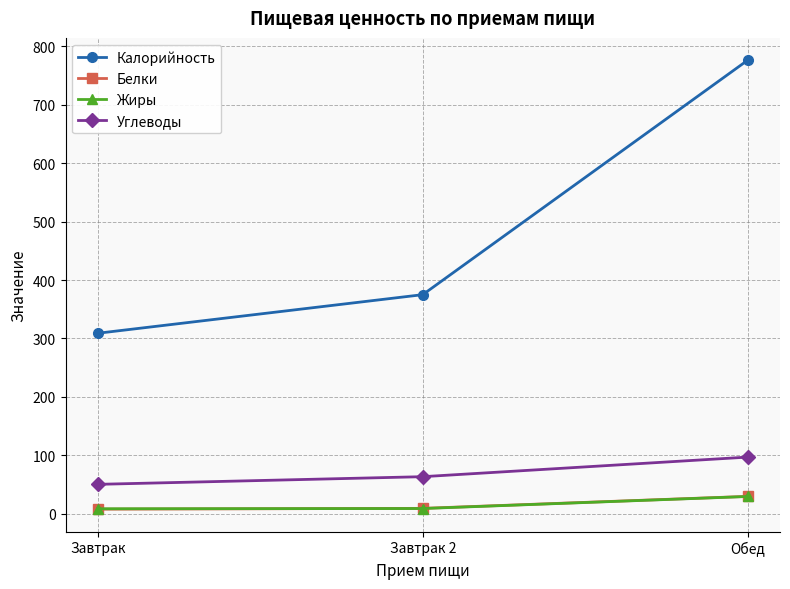

What is the maximum value shown in the chart?

776.0